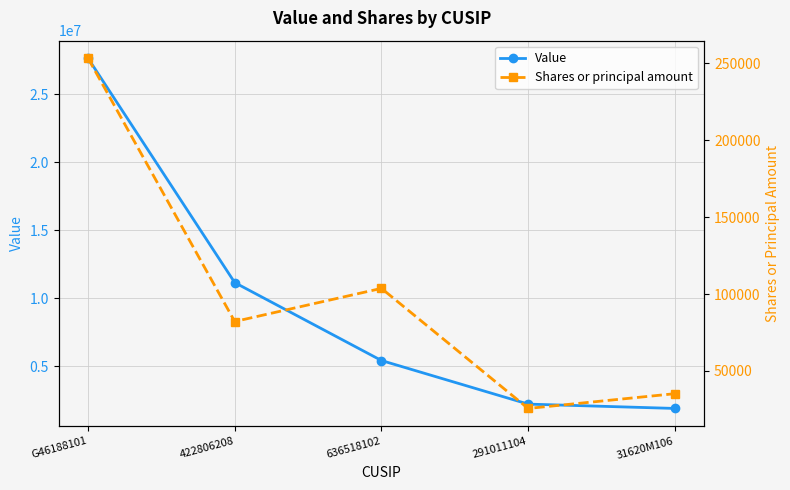

True or false: Shares or principal amount and Value intersect in this chart.

False